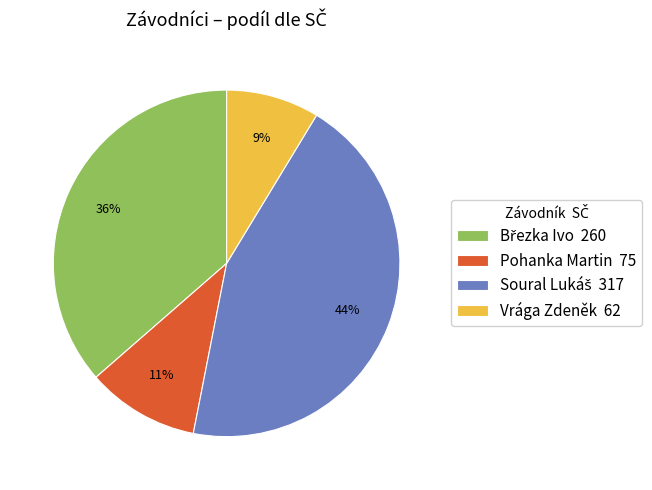

True or false: Vrága Zdeněk accounts for 9% of the total.

True